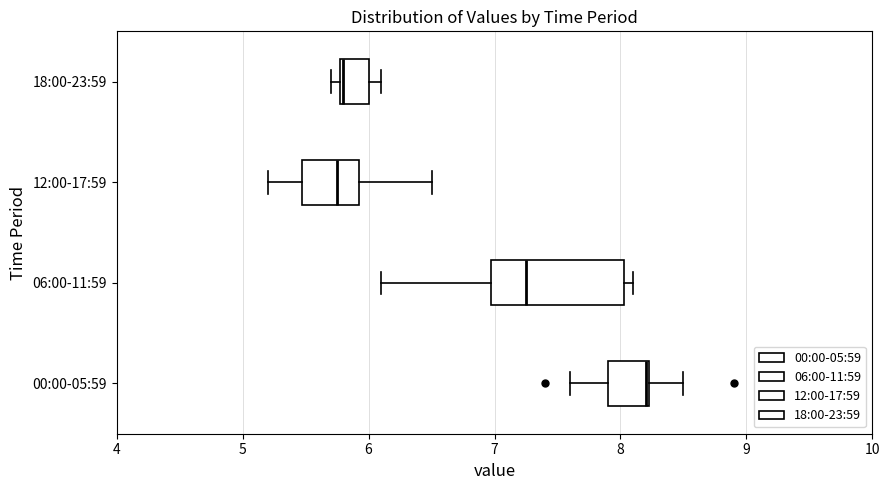

Reading bottom to top, read every box against the x-axis: the position of its median line, the range the box covers, and the ends of its whiskers. The values are not printed on the chart, so give them approximately, as read against the axis.

00:00-05:59: median 8.2, box 7.9 to 8.2, whiskers 7.6 to 8.5
06:00-11:59: median 7.3, box 7.0 to 8.0, whiskers 6.1 to 8.1
12:00-17:59: median 5.8, box 5.5 to 5.9, whiskers 5.2 to 6.5
18:00-23:59: median 5.8, box 5.8 to 6.0, whiskers 5.7 to 6.1